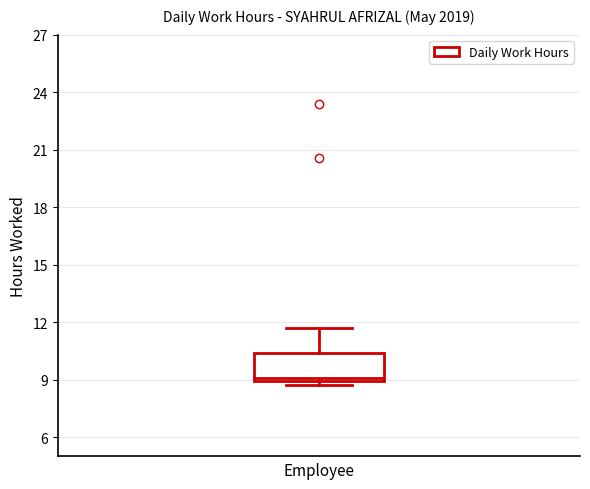

Transcribe this box plot: give where the median line is, the range the box spans, and where the two whiskers end, as read against the y-axis. The values are not printed on the chart, so give them approximately, as read against the axis.

median 9.0 (just above the box's lower edge), box 9.0 to 10.5, whiskers 8.5 to 11.5